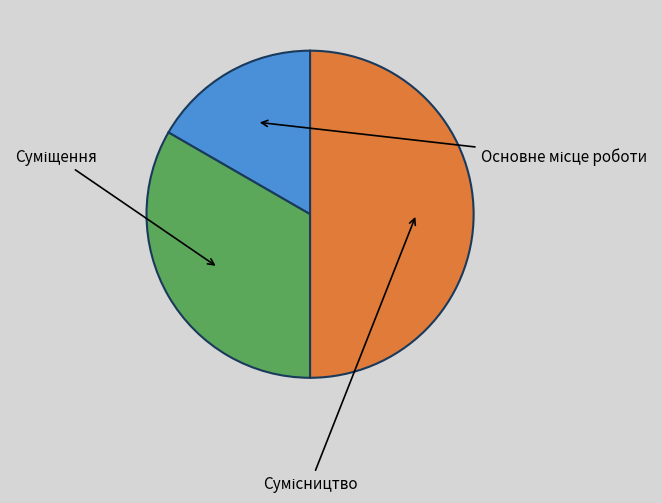

Which slice is the largest?

Сумісництво